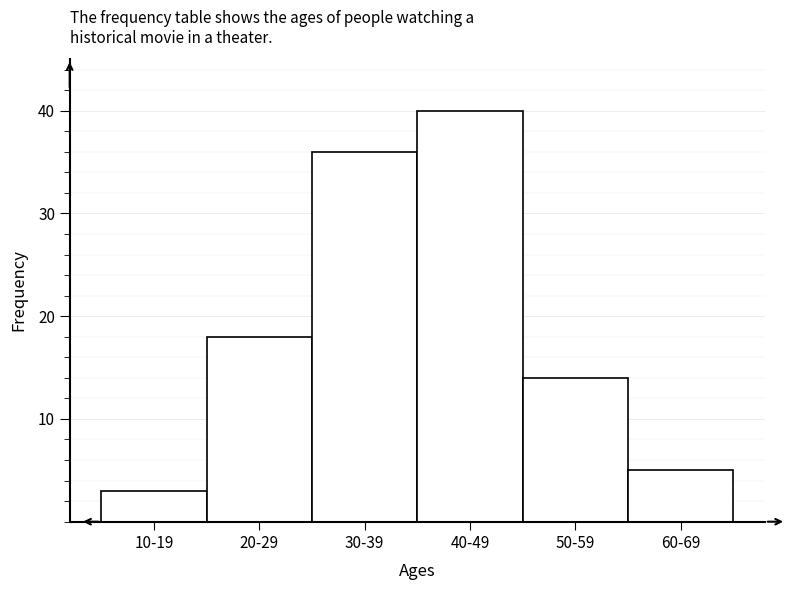

Reading right to left, what are all the values shown in this chart?

60-69=5	50-59=14	40-49=40	30-39=36	20-29=18	10-19=3